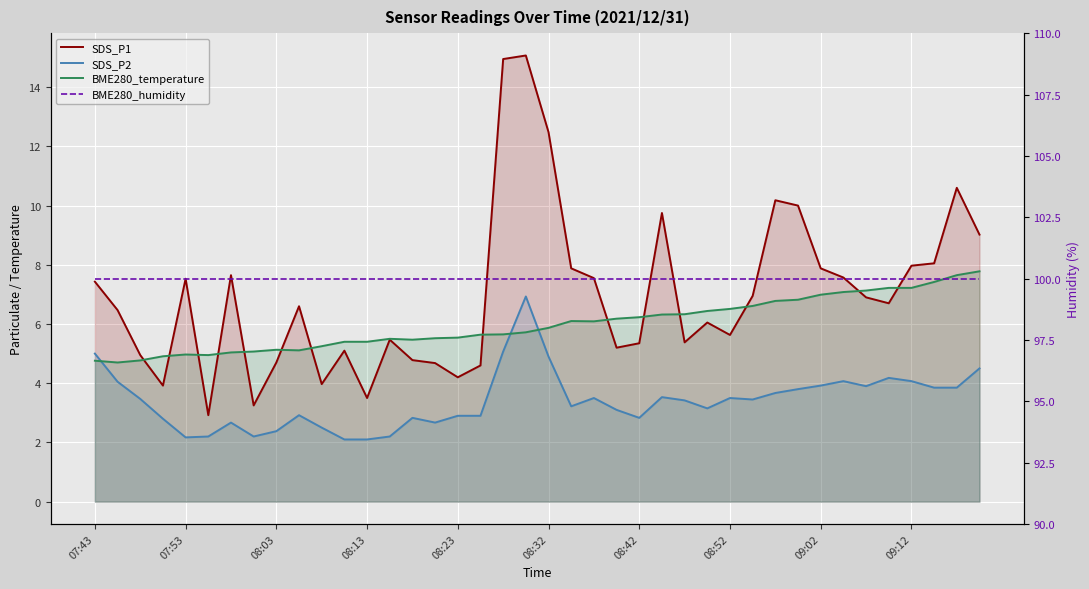

What is the sum of the SDS_P2 values at 27 and 33?

7.2